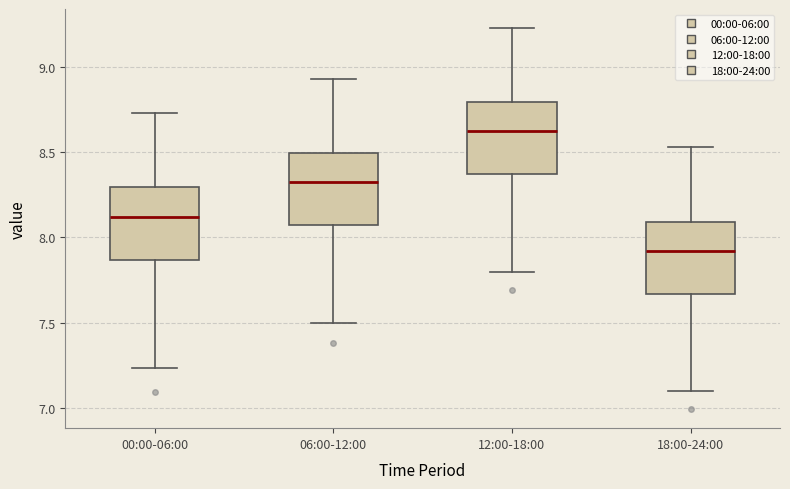

Reading left to right, read every box against the y-axis: the position of its median line, the range the box covers, and the ends of its whiskers. The values are not printed on the chart, so give them approximately, as read against the axis.

00:00-06:00: median 8.10, box 7.85 to 8.30, whiskers 7.25 to 8.75
06:00-12:00: median 8.30, box 8.05 to 8.50, whiskers 7.50 to 8.95
12:00-18:00: median 8.60, box 8.35 to 8.80, whiskers 7.80 to 9.25
18:00-24:00: median 7.90, box 7.65 to 8.10, whiskers 7.10 to 8.55